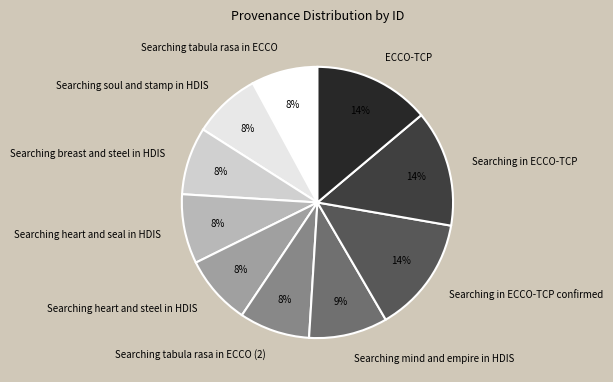

Is Searching in ECCO-TCP confirmed the majority of the pie?

No